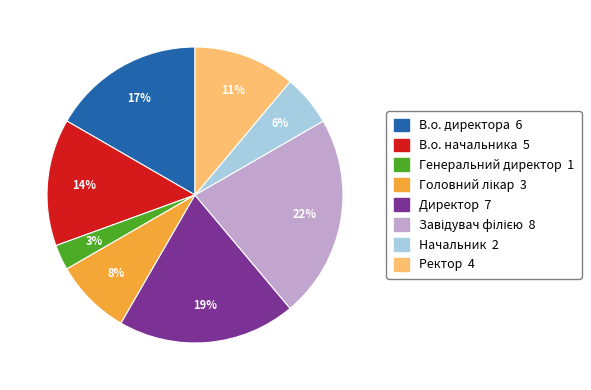

Between Ректор and Генеральний директор, which is larger?

Ректор